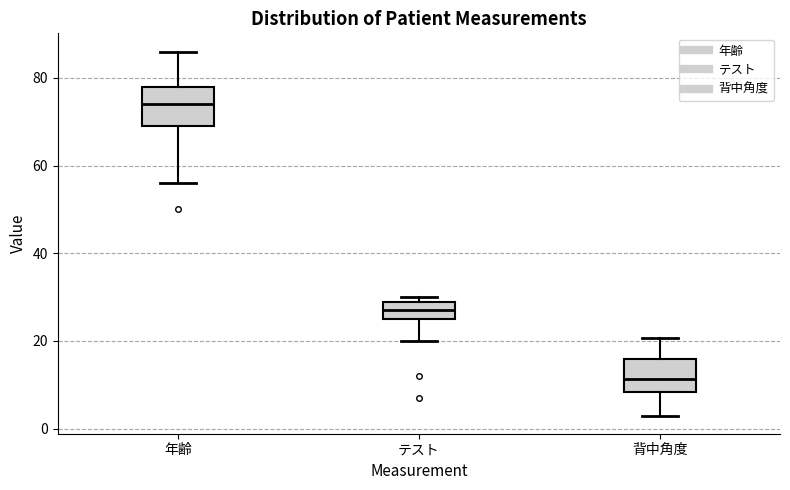

Reading left to right, read every box against the y-axis: the position of its median line, the range the box covers, and the ends of its whiskers. The values are not printed on the chart, so give them approximately, as read against the axis.

年齢: median 74, box 70 to 78, whiskers 56 to 86
テスト: median 28, box 26 to 30, whiskers 20 to 30 (just above the box's upper edge)
背中角度: median 12, box 8 to 16, whiskers 4 to 20